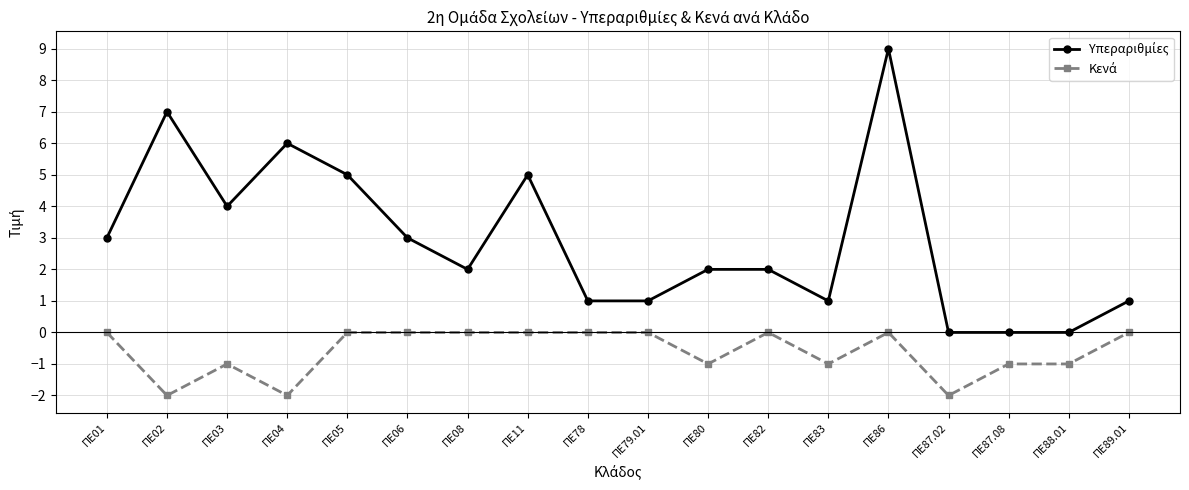

What position from the right is ΠΕ11?

11